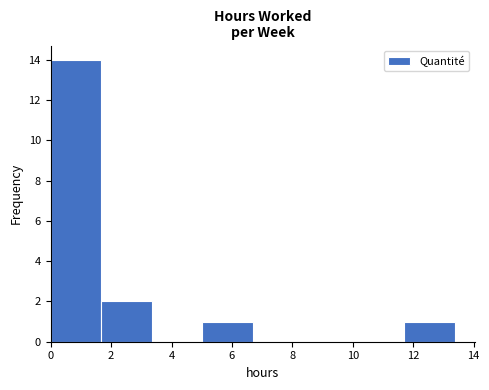

What is the height of the bar covering 11.6 to 13.4 on the x-axis? Neither the bar edges nor the heights are printed on the chart, so give them approximately, as read against the axes.

1